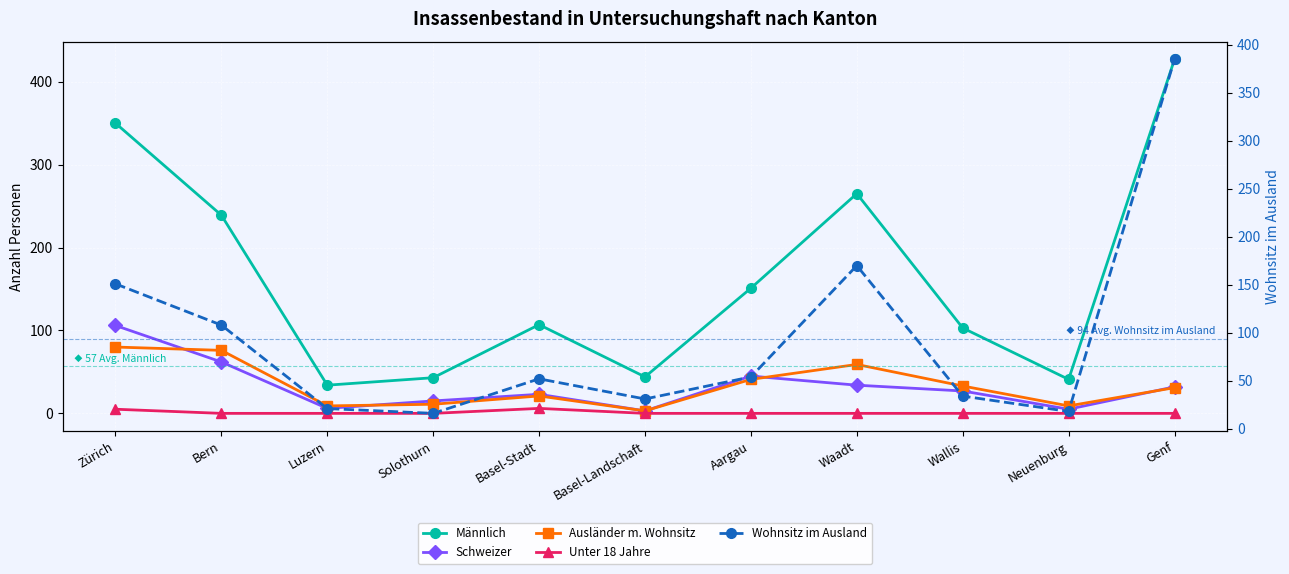

The value of Schweizer at Luzern is 6. True or false?

True